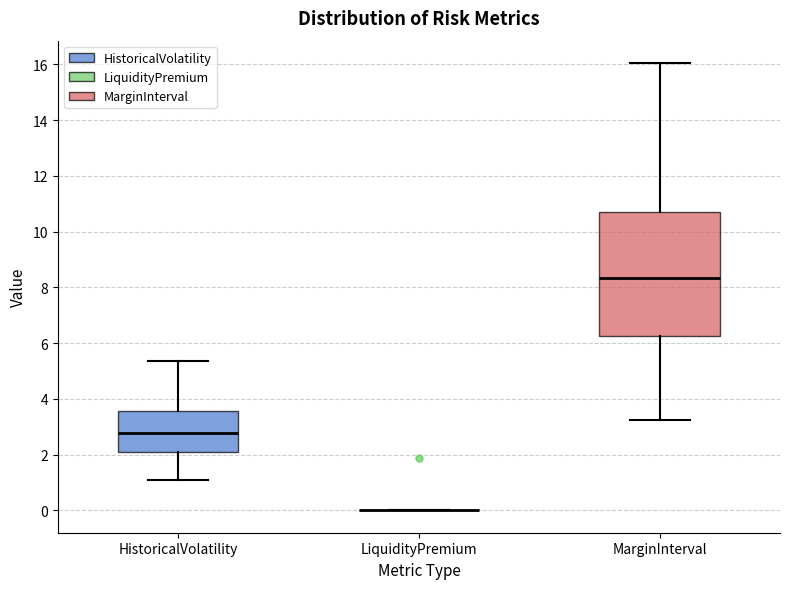

Reading left to right, read every box against the y-axis: the position of its median line, the range the box covers, and the ends of its whiskers. The values are not printed on the chart, so give them approximately, as read against the axis.

HistoricalVolatility: median 2.8, box 2.0 to 3.6, whiskers 1.0 to 5.4
LiquidityPremium: box collapsed to a line at 0.0, whiskers 0.0 to 0.0
MarginInterval: median 8.4, box 6.2 to 10.6, whiskers 3.2 to 16.0